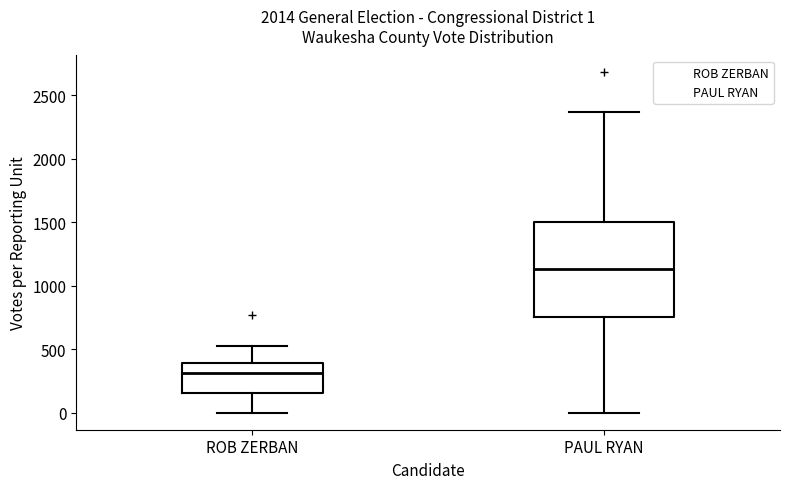

Comparing the boxes themselves (not the whiskers), which one is the tallest?

PAUL RYAN